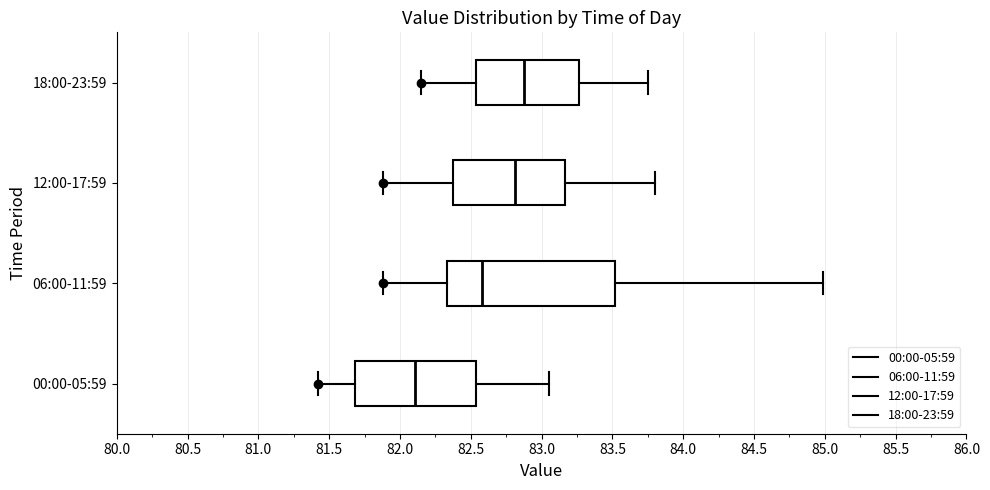

Reading bottom to top, read every box against the x-axis: the position of its median line, the range the box covers, and the ends of its whiskers. The values are not printed on the chart, so give them approximately, as read against the axis.

00:00-05:59: median 82.10, box 81.70 to 82.55, whiskers 81.40 to 83.05
06:00-11:59: median 82.60, box 82.35 to 83.50, whiskers 81.90 to 85.00
12:00-17:59: median 82.80, box 82.40 to 83.15, whiskers 81.90 to 83.80
18:00-23:59: median 82.90, box 82.55 to 83.25, whiskers 82.15 to 83.75